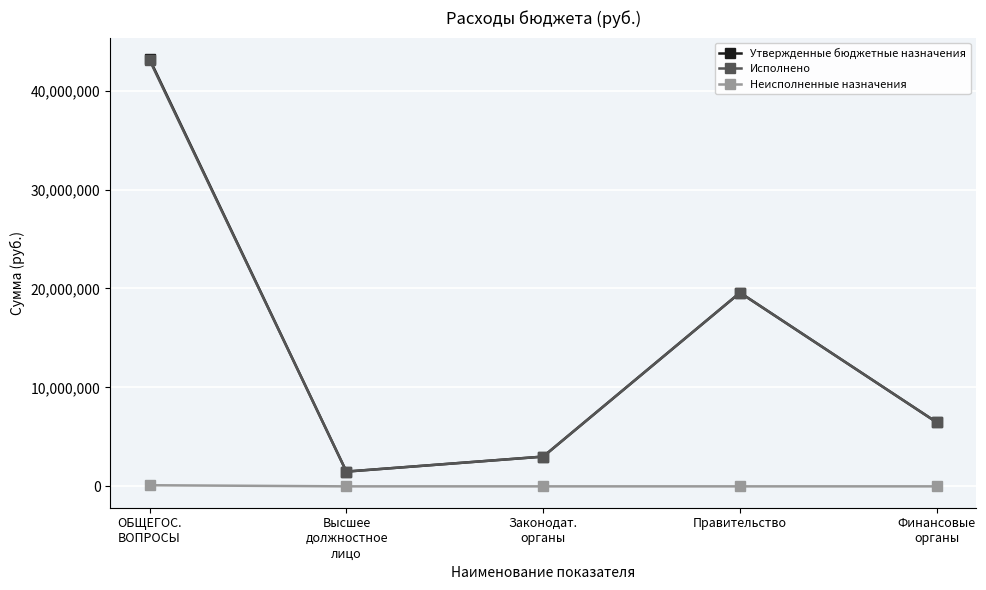

Which series has the widest spread of values?

Утвержденные бюджетные назначения